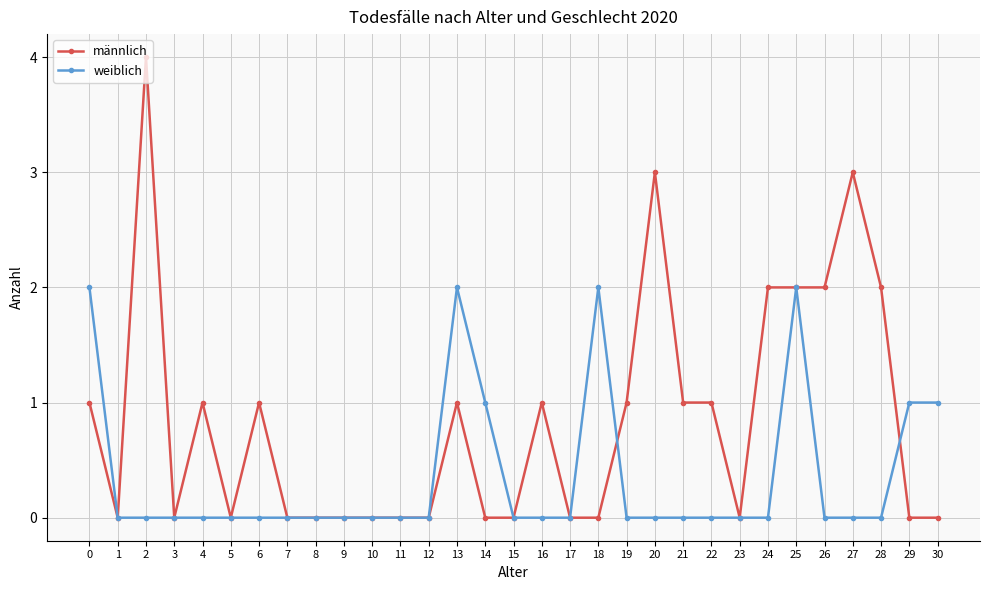

True or false: männlich and weiblich cross at least once.

True